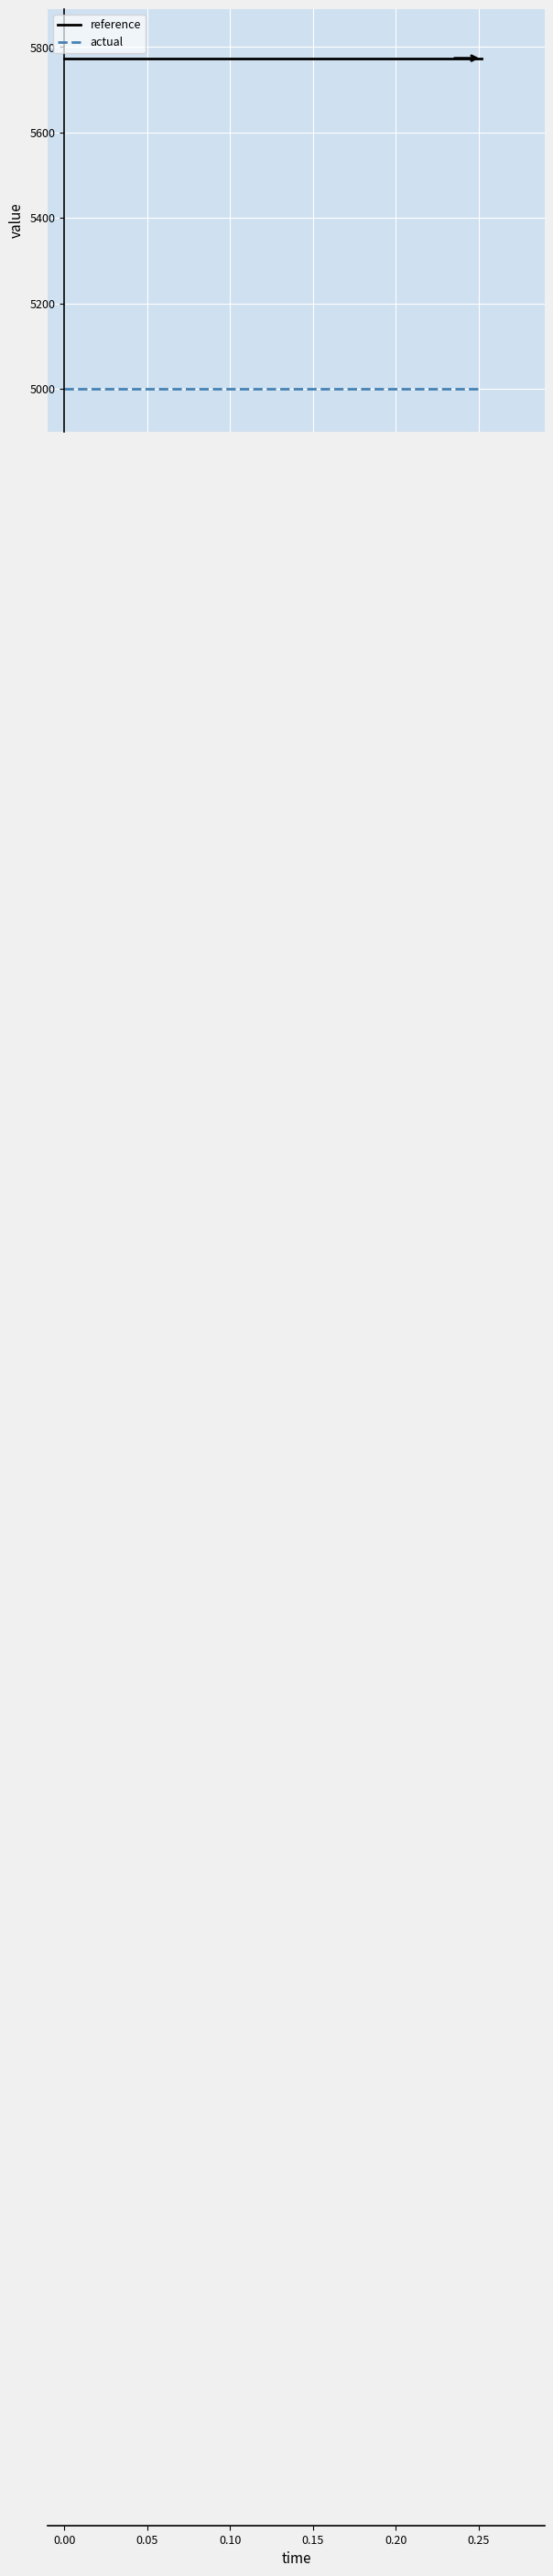

Rank the series by their maximum value, from highest to lowest.

reference, actual